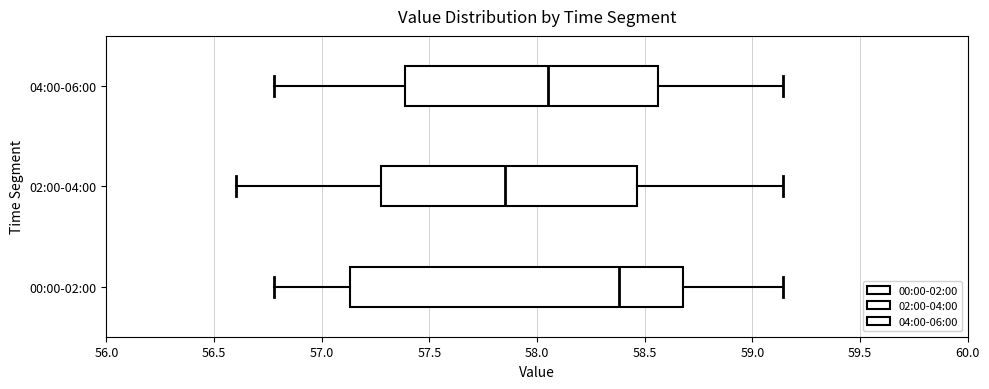

Where is the left edge of the box for 04:00-06:00 on the x-axis? The values are not printed on the chart, so give them approximately, as read against the axis.

57.40